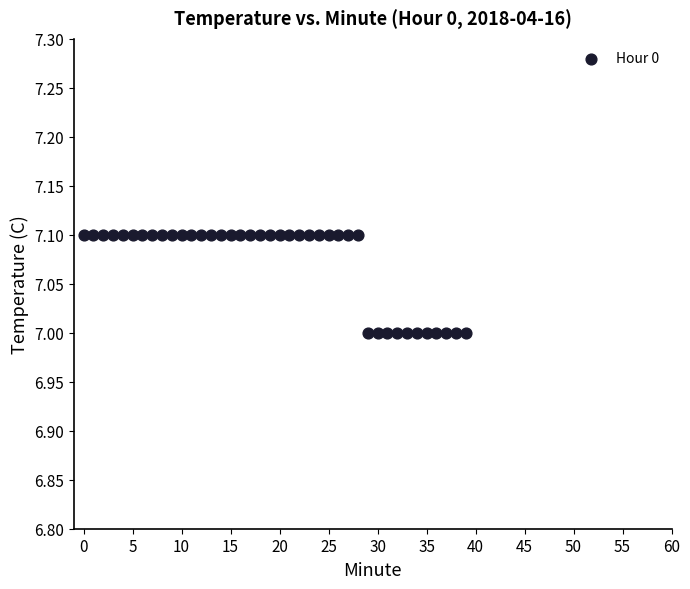

How many data points are displayed?

40